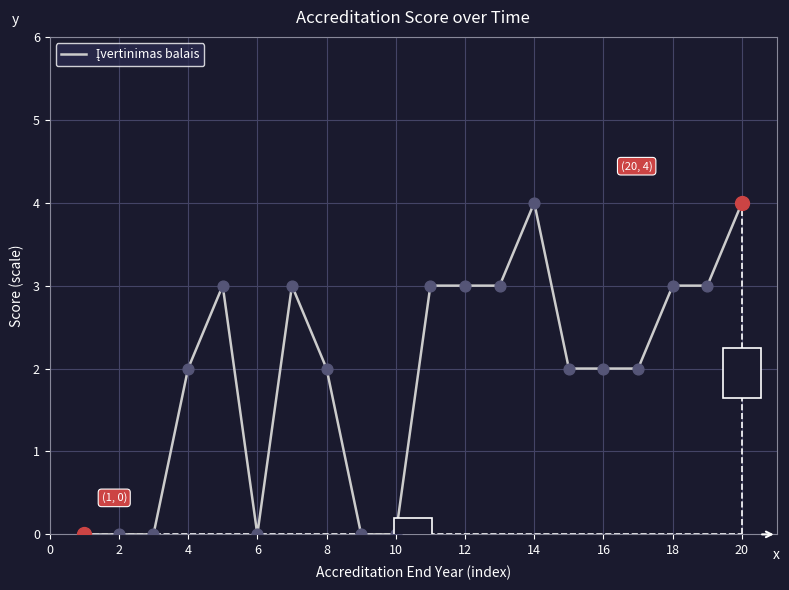

What is the difference between the maximum and minimum values?

4